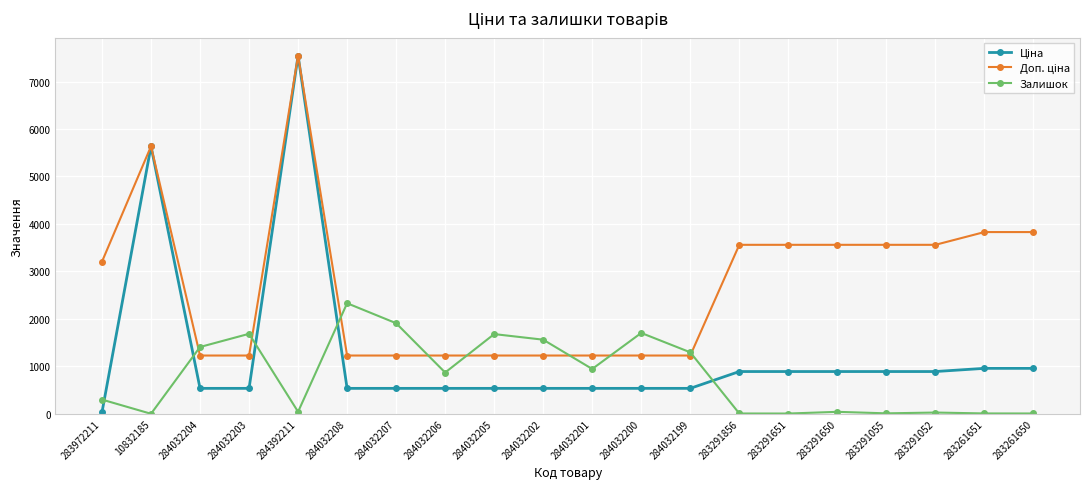

Which label corresponds to the largest value in the chart?

284392211